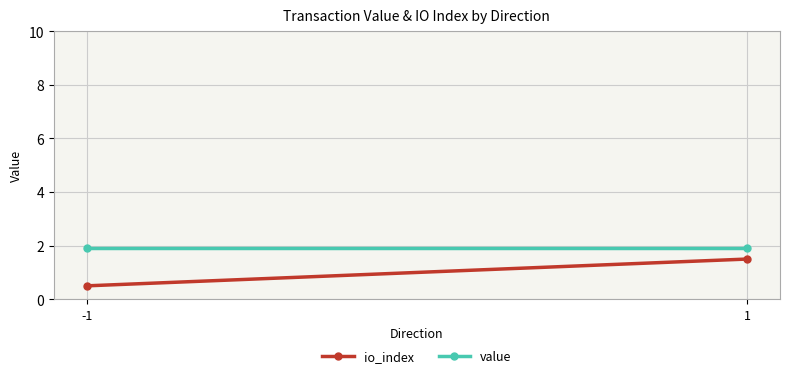

What is the spread (max minus min) of values at 1?

0.4